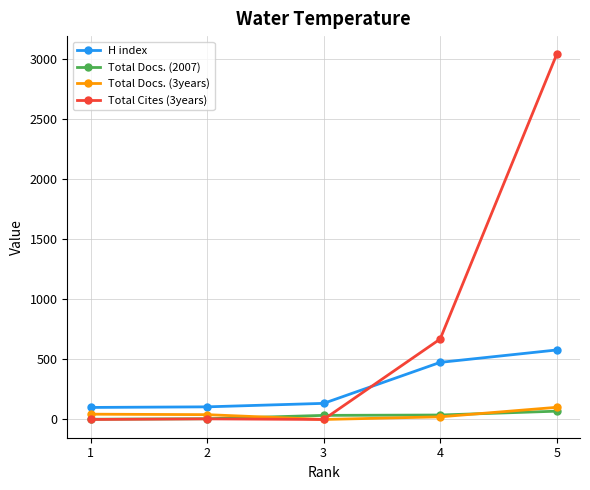

At which category is the sum across all series the highest?

5